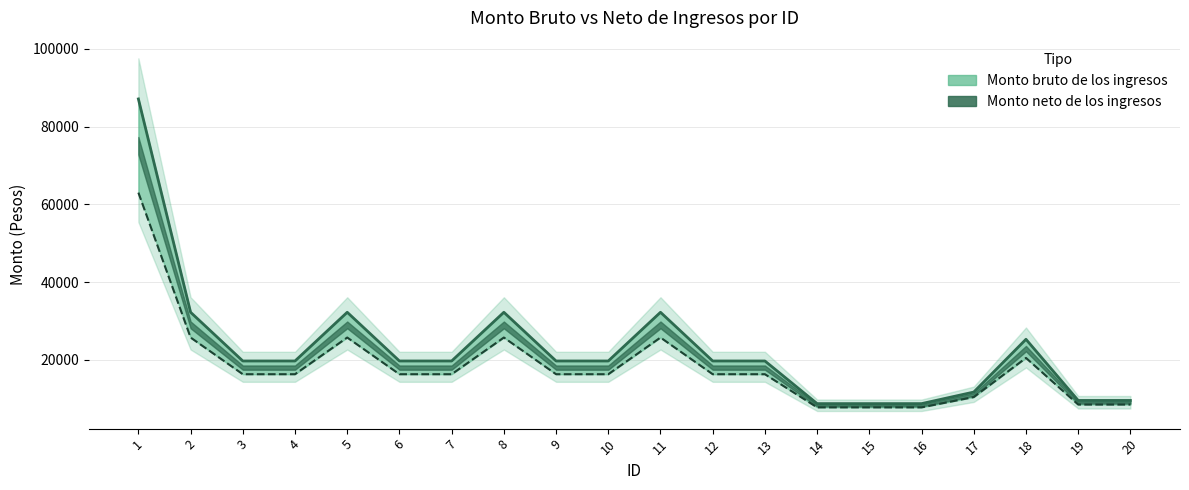

At which label does Monto neto de los ingresos reach its peak?

1